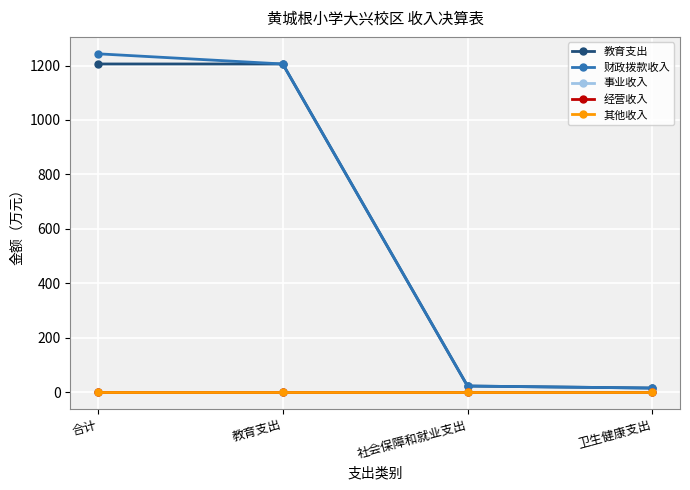

Between 教育支出 and 社会保障和就业支出, which is larger?

教育支出